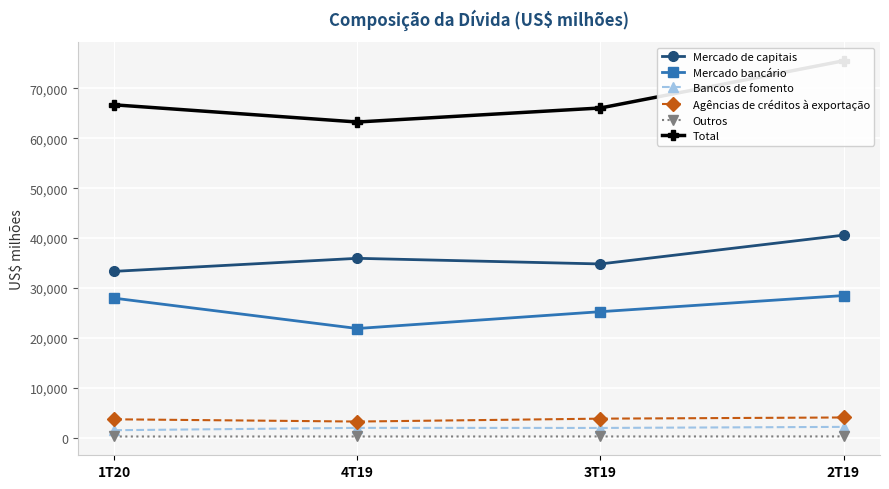

Where does the Agências de créditos à exportação series first go above 3812?

2T19